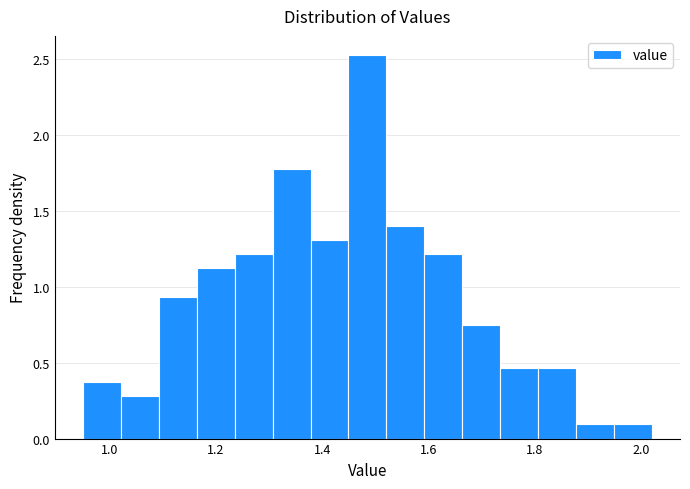

Read against the x-axis, roughly where is the centre of the tallest bar?

1.48